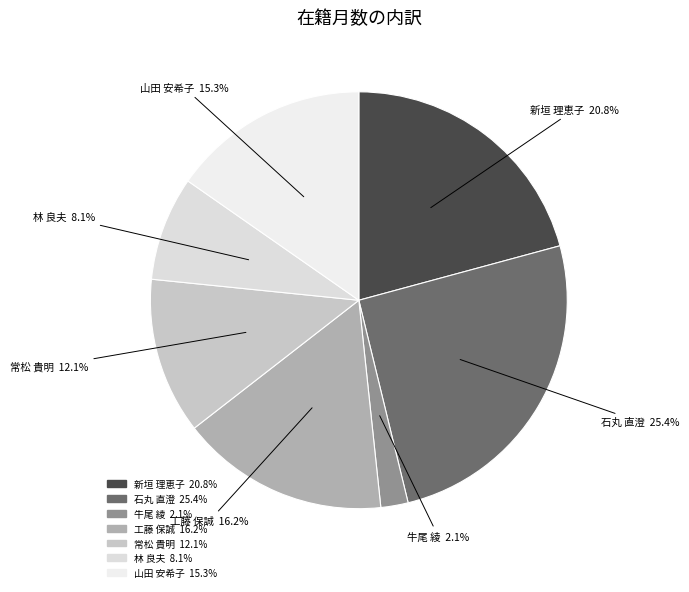

Count the number of slices in the pie.

7